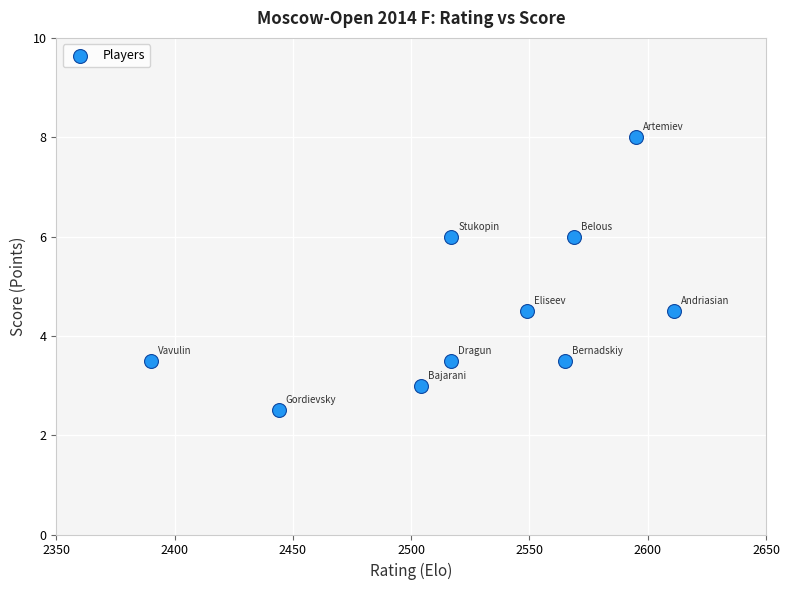

What is the range of X values (max minus min)?

221.0